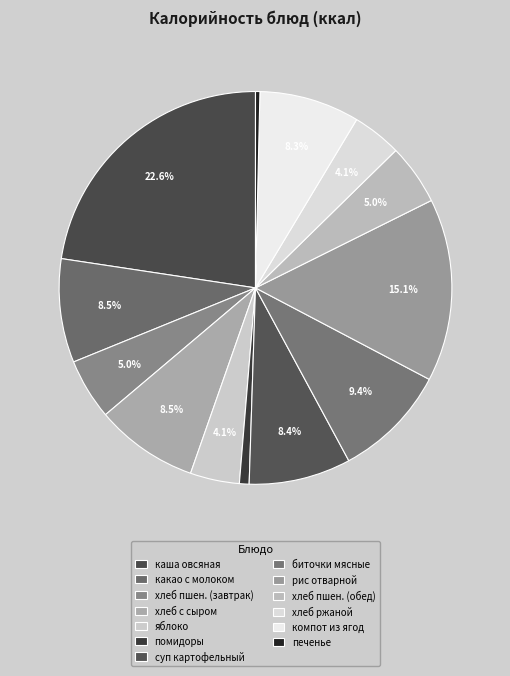

Rank the categories by value from lowest to highest.

печенье, помидоры свежие, фрукт свежий(яблоко), хлеб ржаной(порция), хлеб пшеничный(порция), хлеб пшеничный(порция), компот из ягод, суп картофельный с горохом, хлеб пшеничный с сыром, какао с молоком, биточки мясные с томатным соусом, рис отварной, каша овсяная с маслом